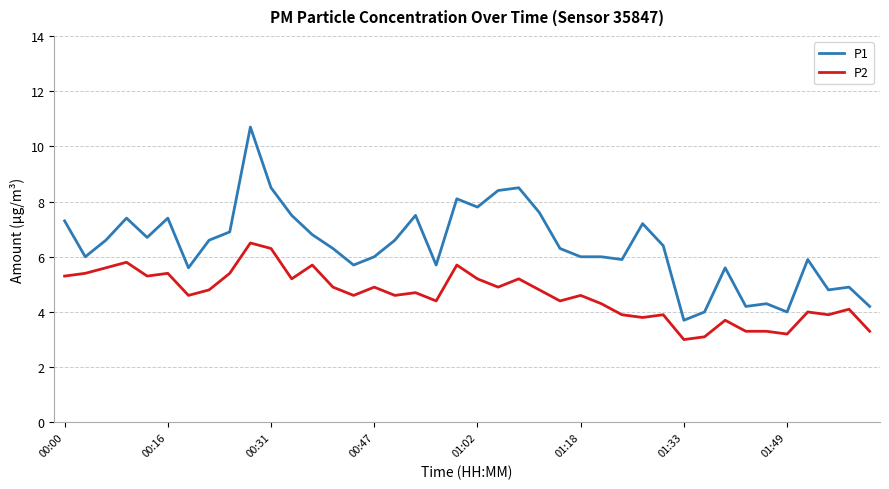

True or false: P1 and P2 intersect in this chart.

False